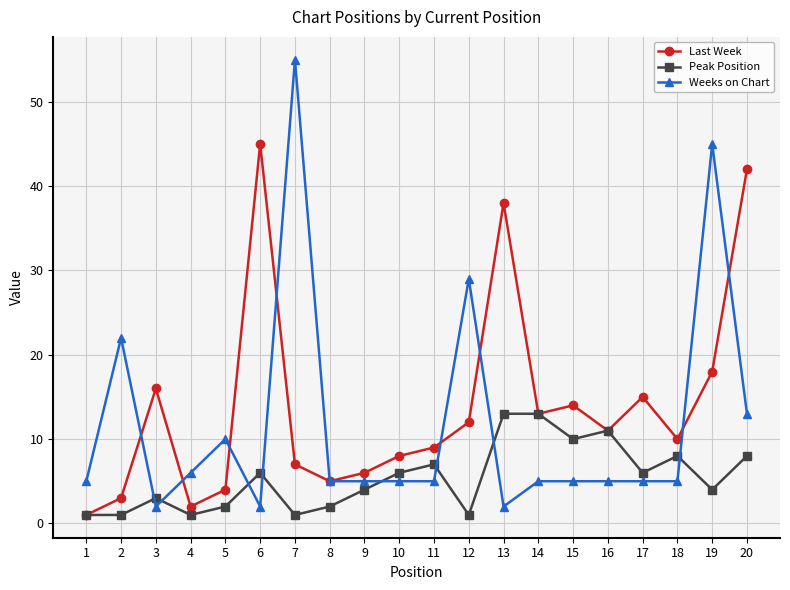

How many interior local valleys does the Last Week series have?

5